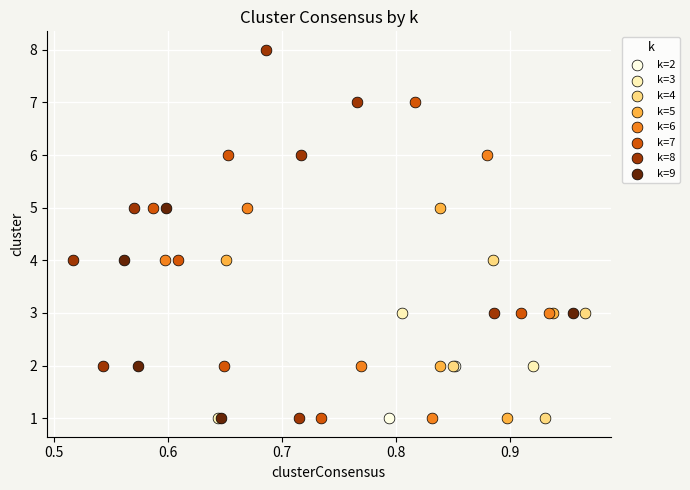

Which series reaches the maximum Y coordinate?

k=8